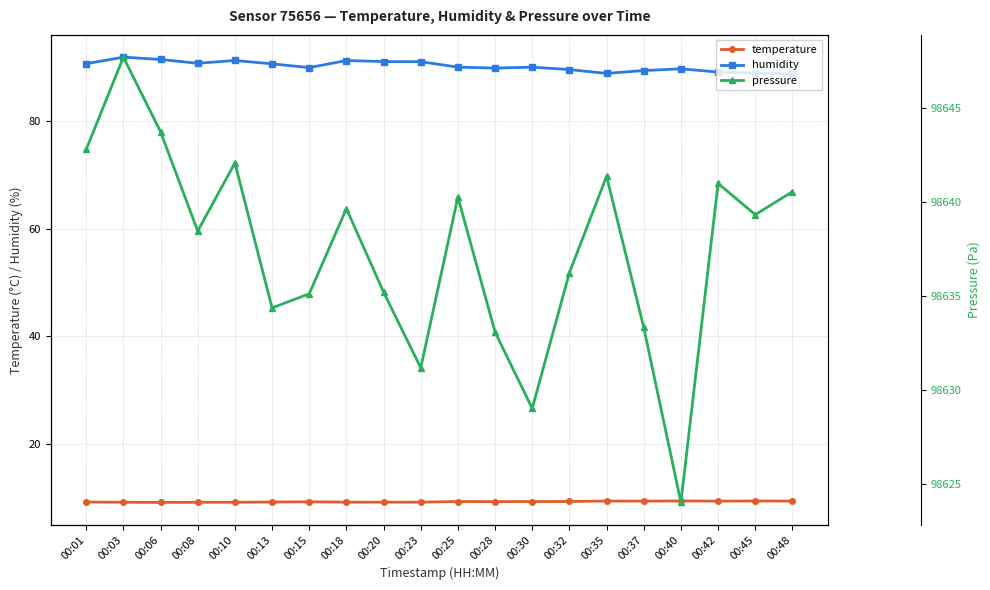

At which category is the sum across all series the highest?

00:03